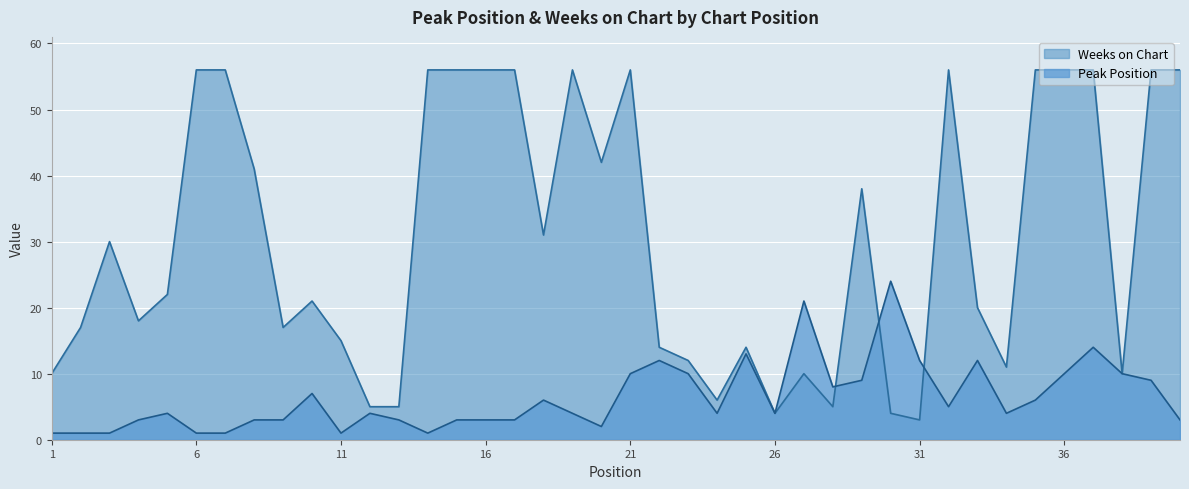

Rank the series by their maximum value, from highest to lowest.

Weeks on Chart, Peak Position